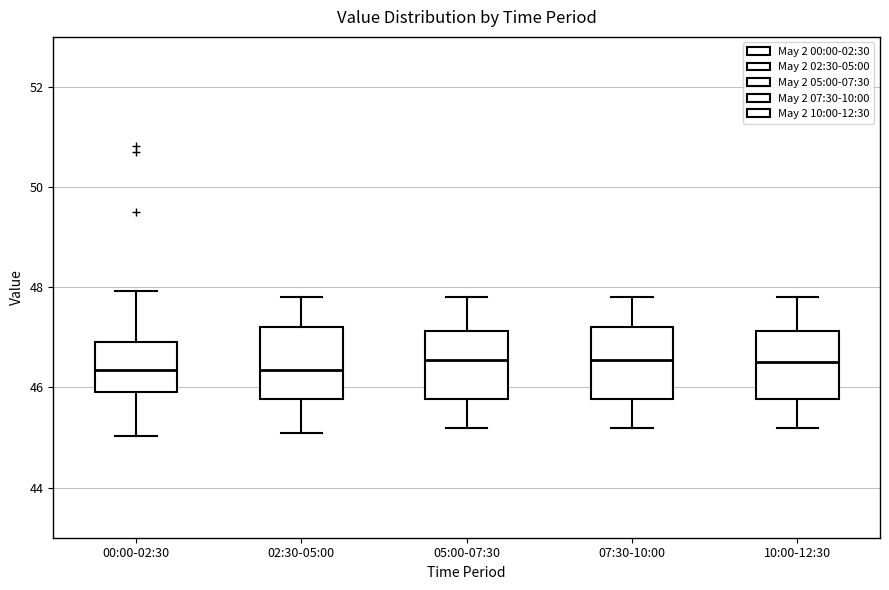

Reading left to right, transcribe this box plot: for each box, give where its median line is, the range the box spans, and where its two whiskers end, as read against the y-axis. The values are not printed on the chart, so give them approximately, as read against the axis.

00:00-02:30: median 46.4, box 46.0 to 47.0, whiskers 45.0 to 48.0
02:30-05:00: median 46.4, box 45.8 to 47.2, whiskers 45.2 to 47.8
05:00-07:30: median 46.6, box 45.8 to 47.2, whiskers 45.2 to 47.8
07:30-10:00: median 46.6, box 45.8 to 47.2, whiskers 45.2 to 47.8
10:00-12:30: median 46.6, box 45.8 to 47.2, whiskers 45.2 to 47.8